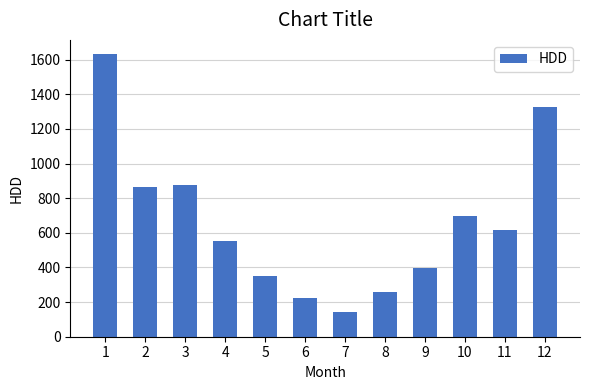

What value does the data have at 11?

613.9